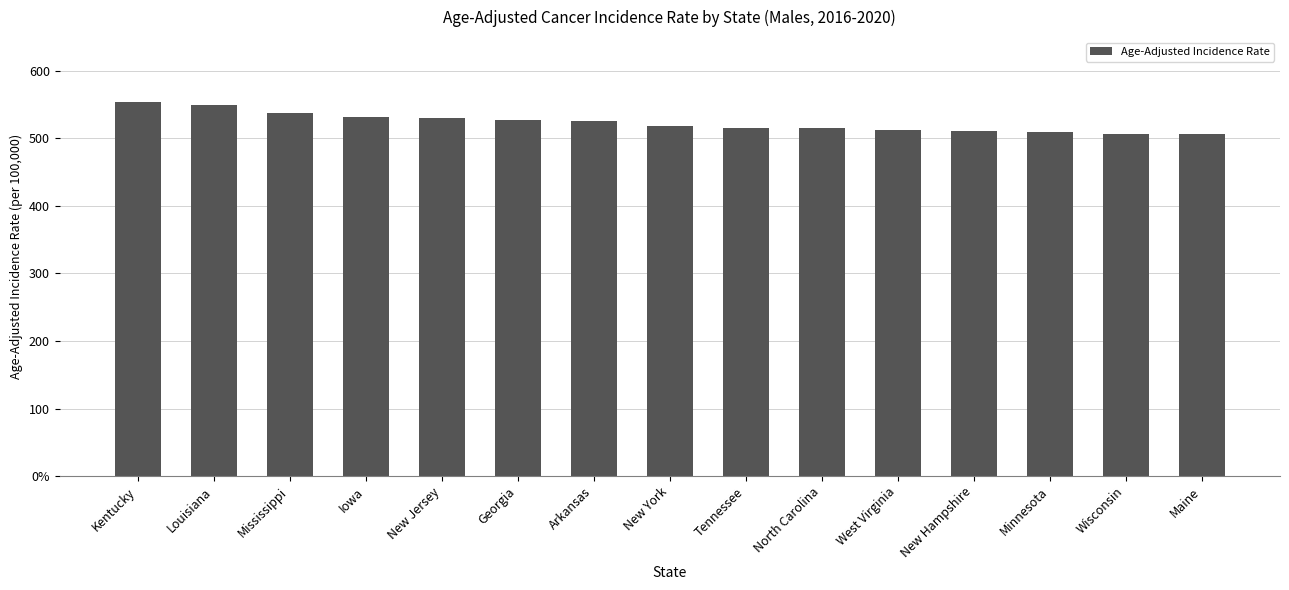

List the labels in order of value, largest first.

Kentucky, Louisiana, Mississippi, Iowa, New Jersey, Georgia, Arkansas, New York, Tennessee, North Carolina, West Virginia, New Hampshire, Minnesota, Wisconsin, Maine